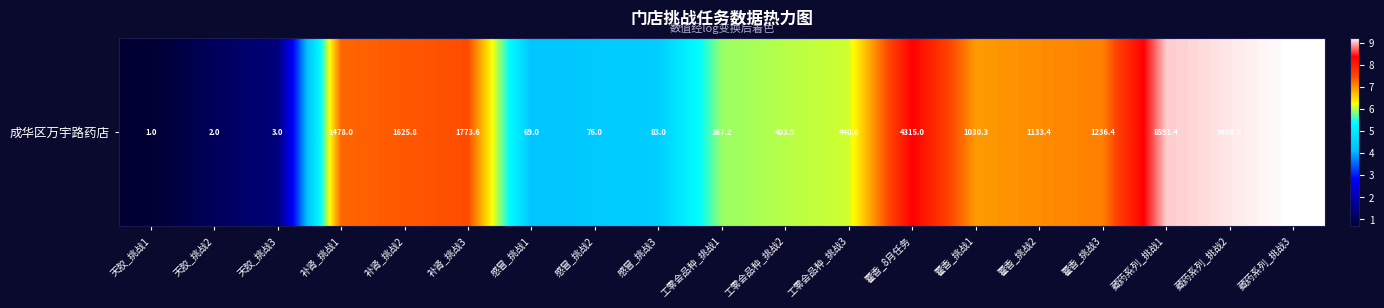

What is the average value?

6.0